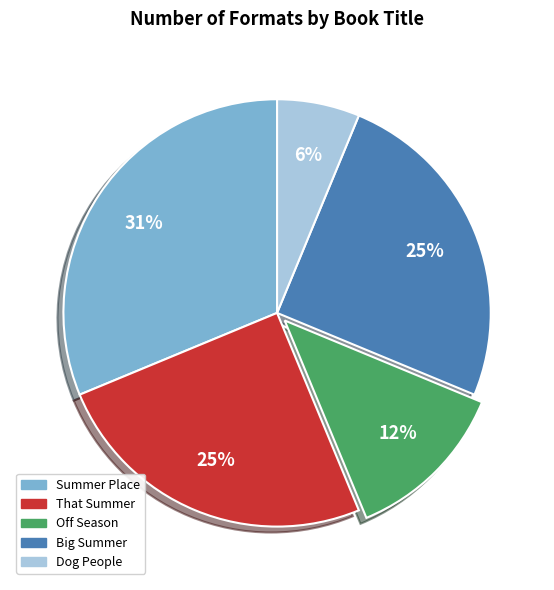

Is it true that That Summer is 15% of the pie?

False